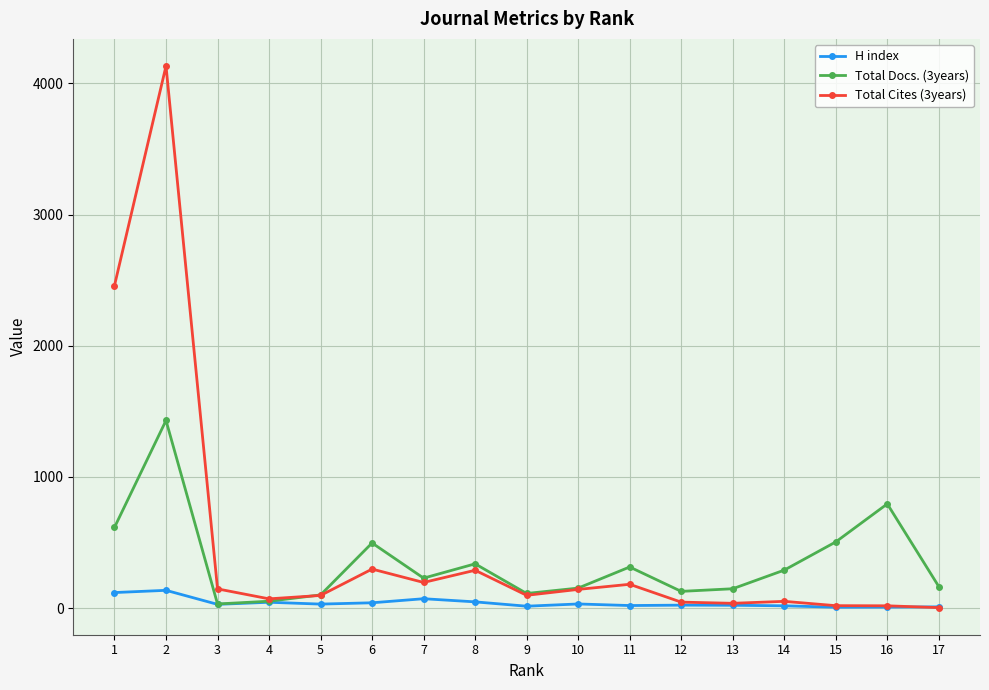

Is it true that Total Cites (3years) equals 96 at 5?

True